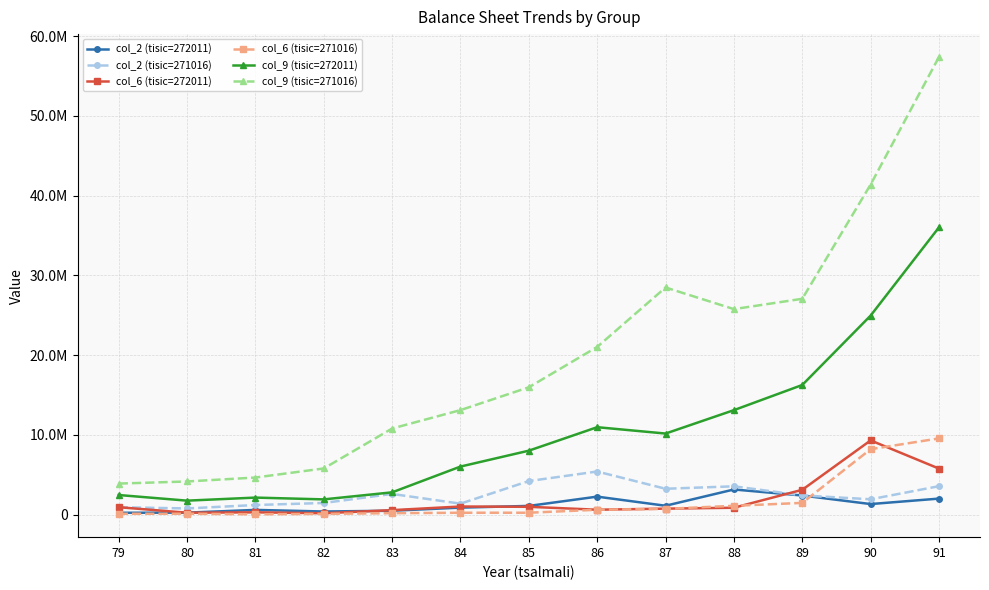

How many data points in col_9 (tisic=271016) are less than 15963044?

6